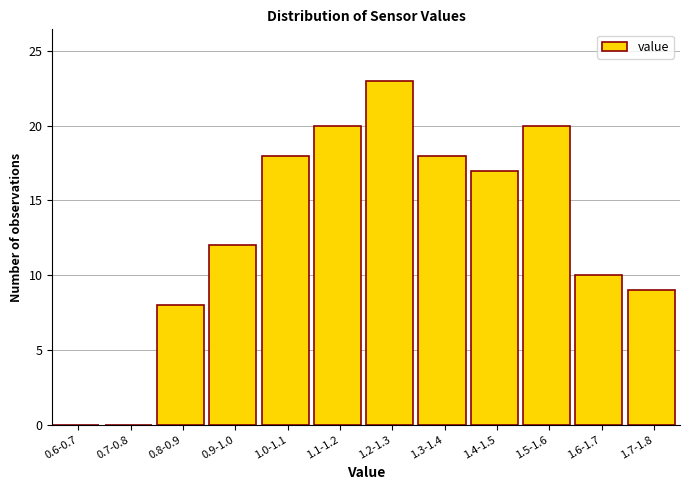

Reading right to left, what are all the values shown in this chart?

1.7-1.8=9	1.6-1.7=10	1.5-1.6=20	1.4-1.5=17	1.3-1.4=18	1.2-1.3=23	1.1-1.2=20	1.0-1.1=18	0.9-1.0=12	0.8-0.9=8	0.7-0.8=0	0.6-0.7=0